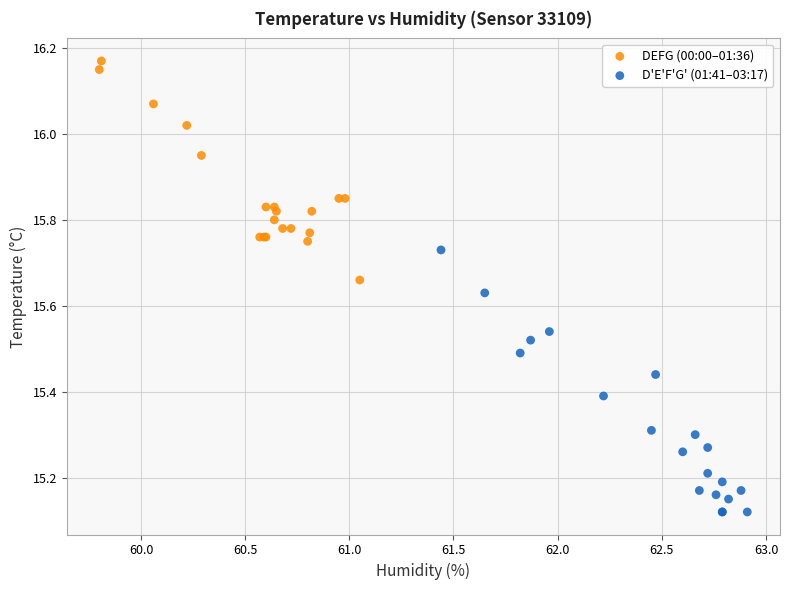

Which series has the largest Y range (max minus min)?

D'E'F'G' (01:41–03:17)